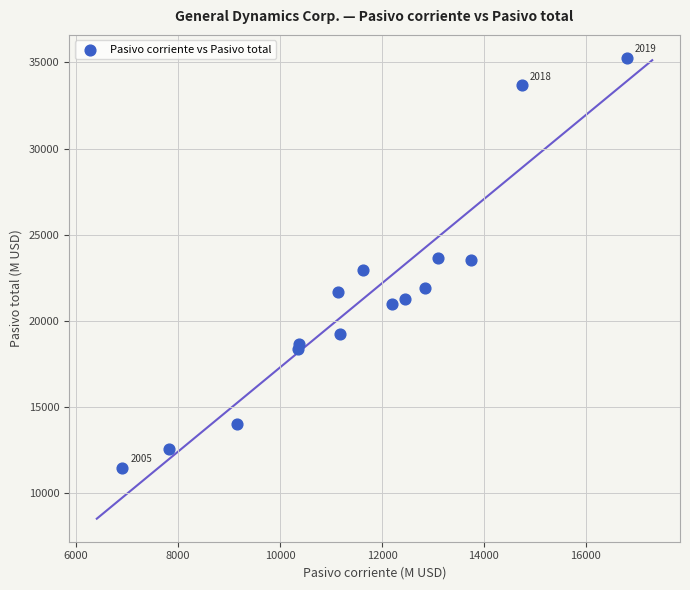

What is the range of Y values (max minus min)?

23818